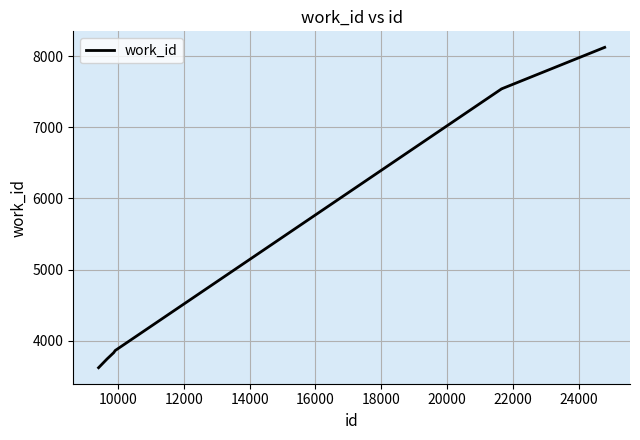

What is the minimum value shown in the chart?

3621